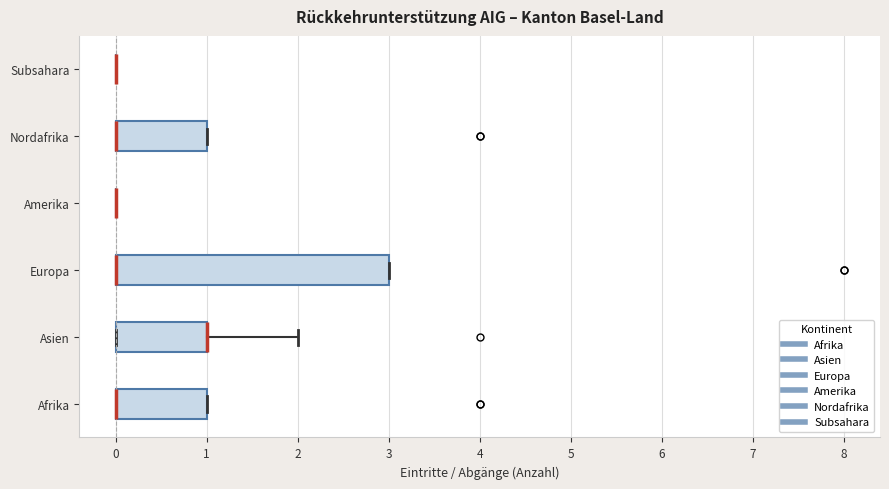

Which box is the widest, from its left edge to its right edge?

Europa